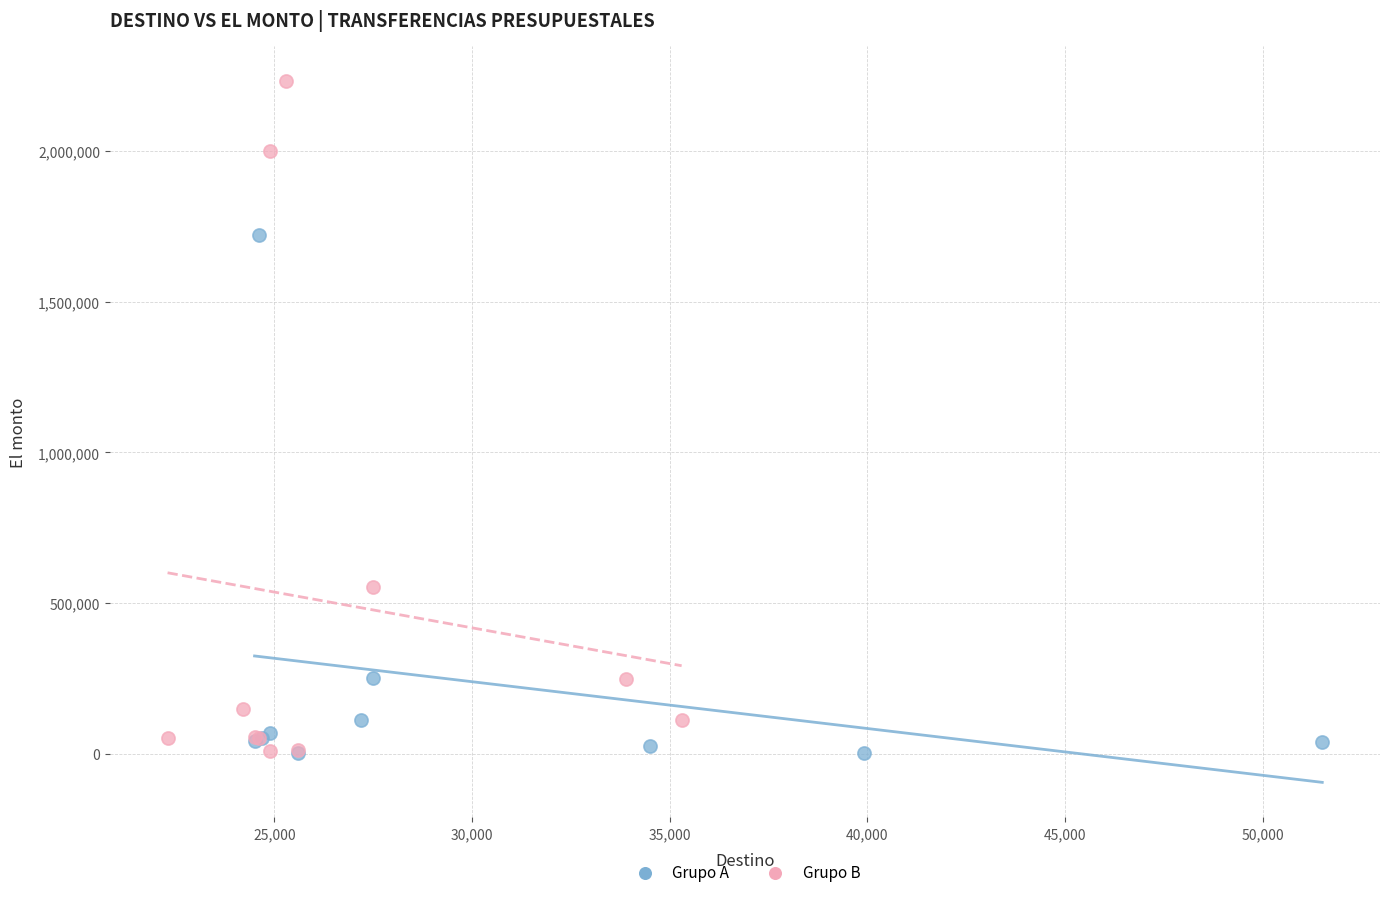

Which series contains the highest Y value?

Grupo B